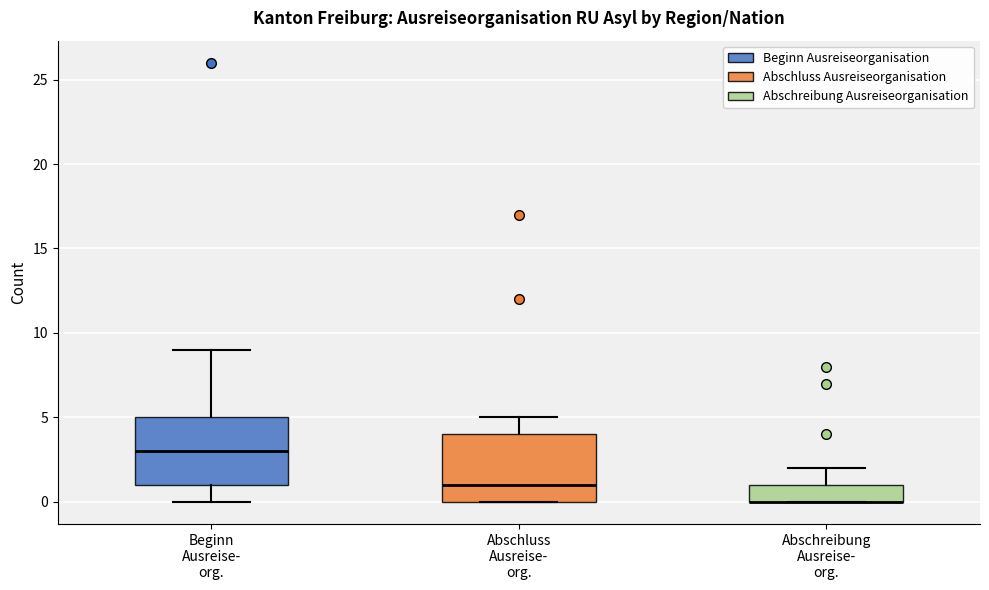

Where does the median line of the box for Beginn Ausreise- org. sit on the y-axis? The values are not printed on the chart, so give them approximately, as read against the axis.

3